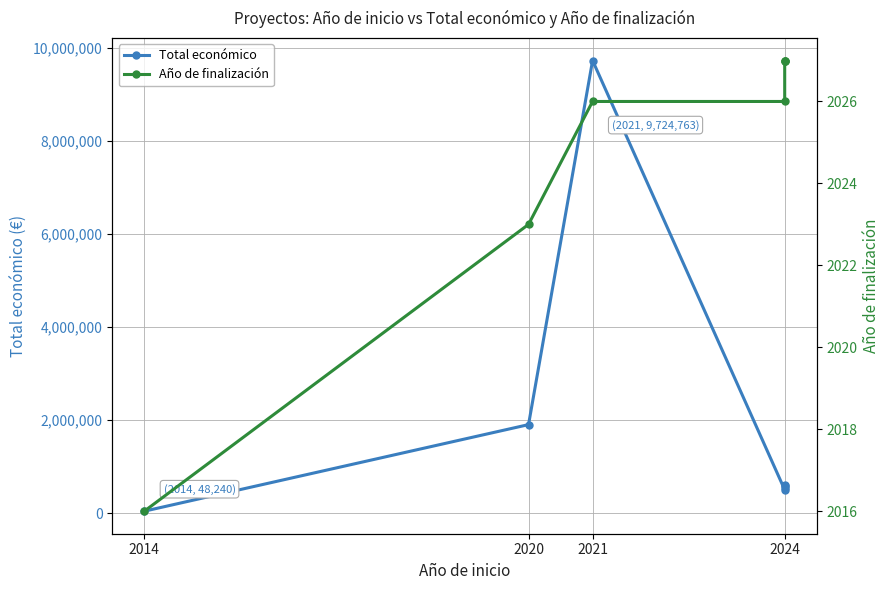

How many categories are shown in the chart?

7